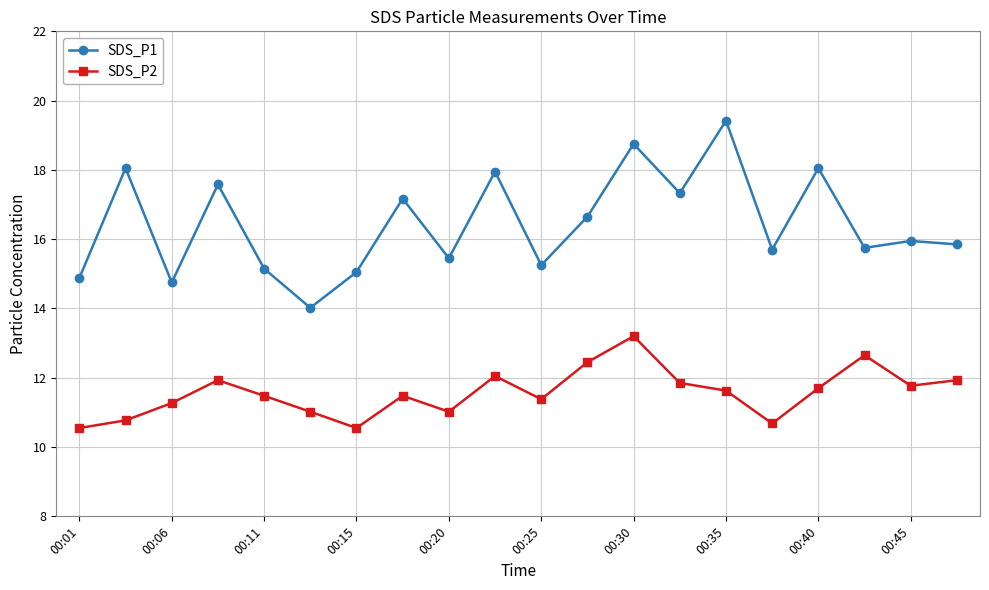

Does the chart display data point markers on the line(s)?

Yes